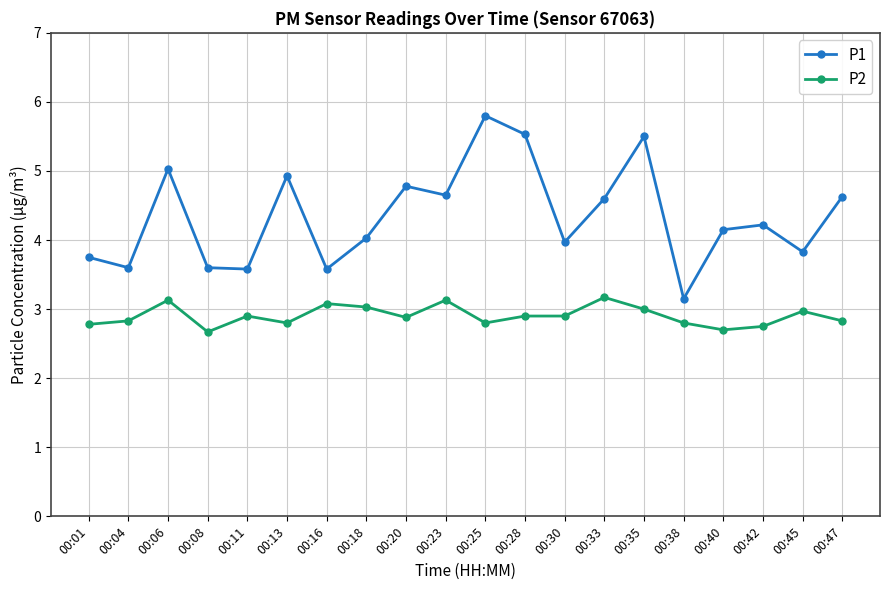

What is the difference between the highest and lowest values at 00:25?

3.0